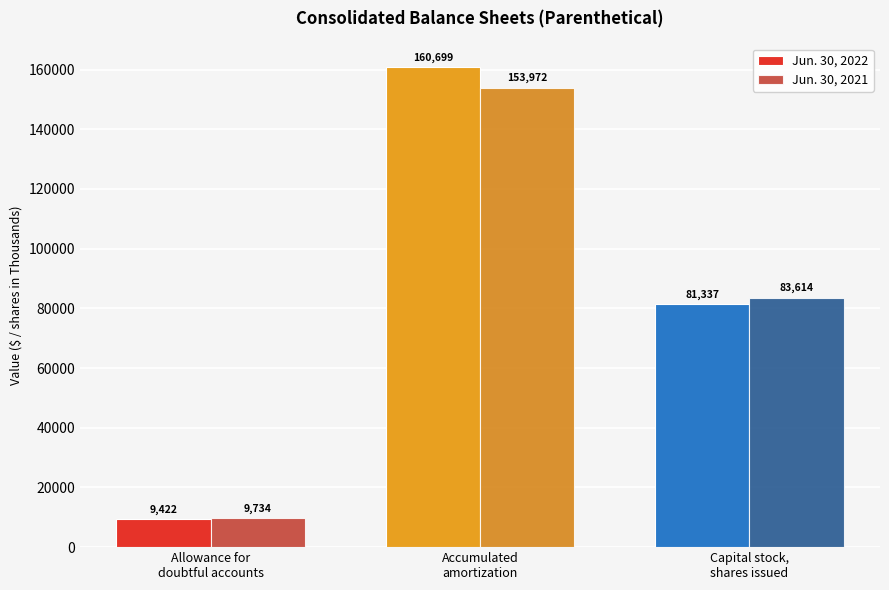

What is the difference between the maximum and minimum values in the Jun. 30, 2021 series?

144238